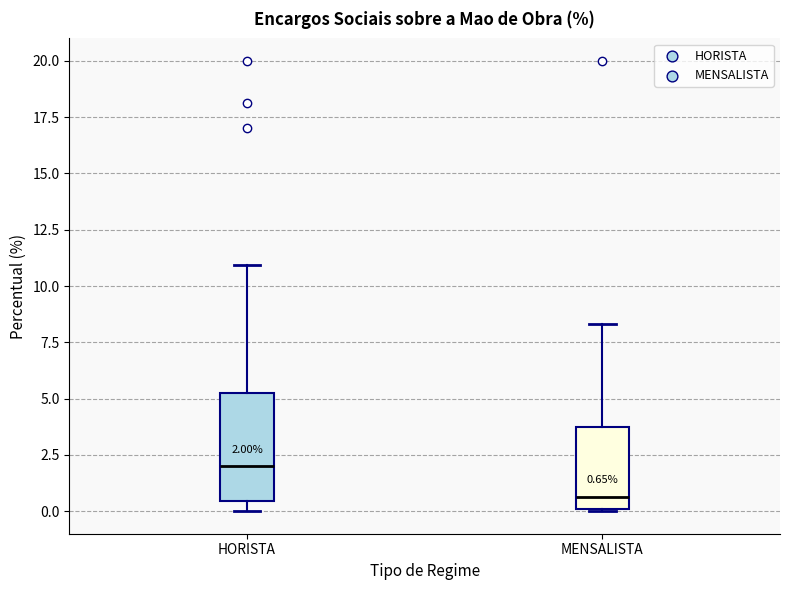

Which box has the lowest median line?

MENSALISTA